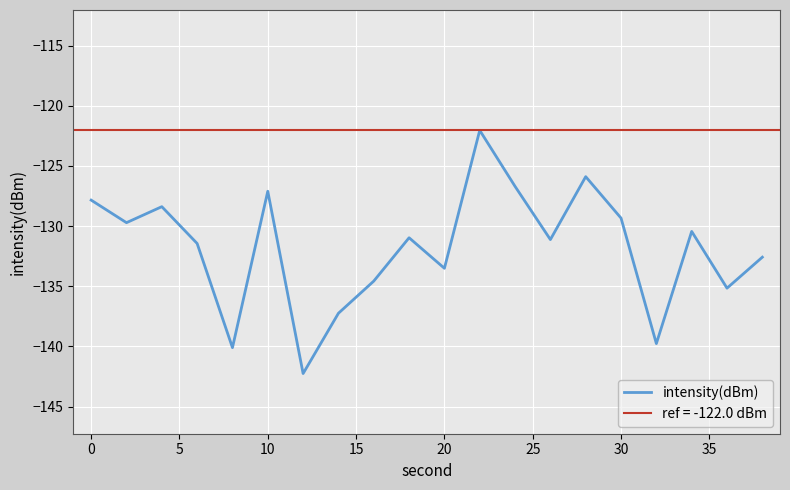

The chart shows a value of -192.8 at 13. True or false?

False